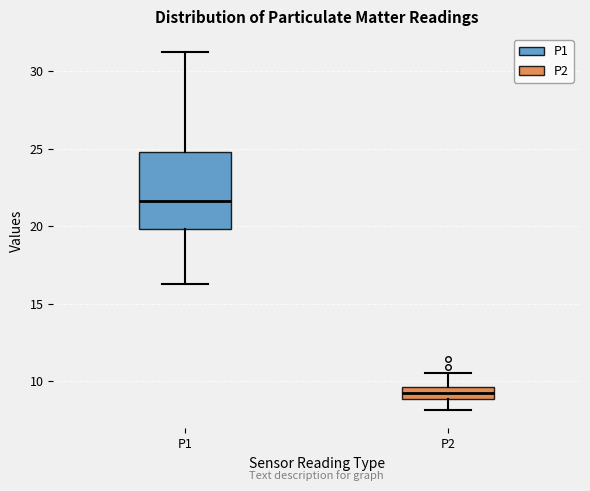

Reading left to right, read every box against the y-axis: the position of its median line, the range the box covers, and the ends of its whiskers. The values are not printed on the chart, so give them approximately, as read against the axis.

P1: median 21.5, box 20.0 to 25.0, whiskers 16.5 to 31.5
P2: median 9.5 (inside the box), box 9.0 to 9.5, whiskers 8.0 to 10.5